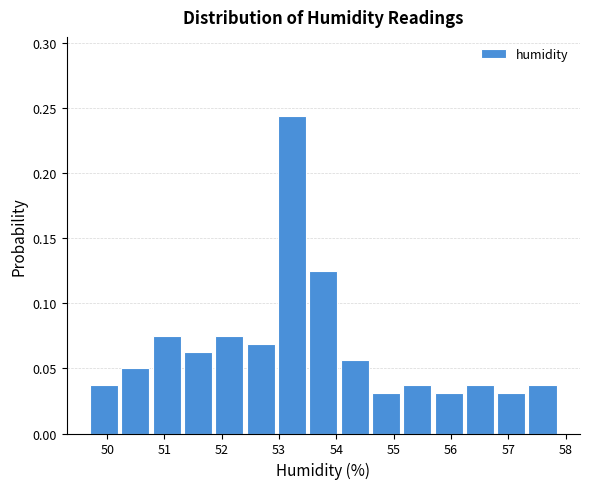

Reading left to right, transcribe this chart: for each bar, give the range it covers on the x-axis and its height. Neither the bar edges nor the heights are printed on the chart, so give them approximately, as read against the axes.

49.7 to 50.2: 0.040
50.2 to 50.8: 0.050
50.8 to 51.3: 0.075
51.3 to 51.9: 0.065
51.9 to 52.4: 0.075
52.4 to 53.0: 0.070
53.0 to 53.5: 0.245
53.5 to 54.1: 0.125
54.1 to 54.6: 0.055
54.6 to 55.2: 0.030
55.2 to 55.7: 0.040
55.7 to 56.3: 0.030
56.3 to 56.8: 0.040
56.8 to 57.4: 0.030
57.4 to 57.9: 0.040